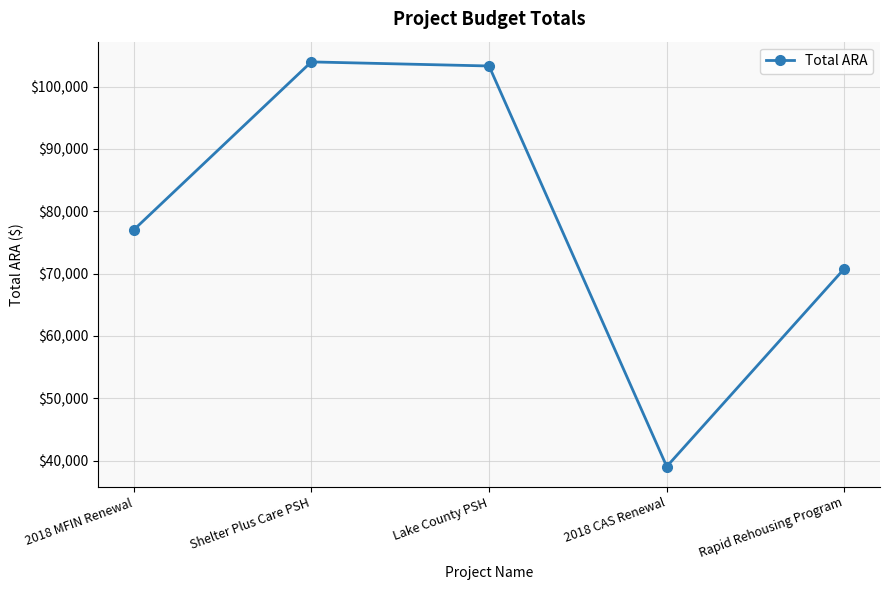

The value at 2018 CAS Renewal is 39031. True or false?

True